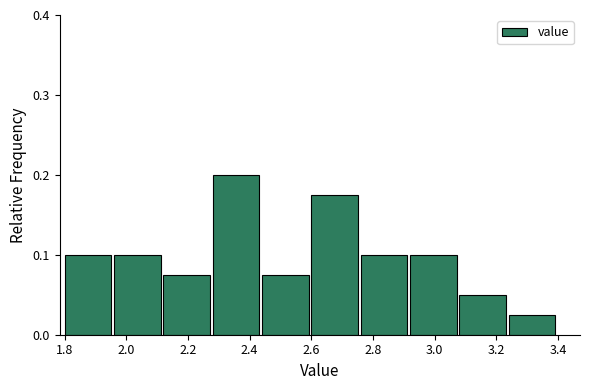

How tall is the bar that spans 2.60 to 2.76 on the x-axis? The values are not printed on the chart, so give them approximately, as read against the axis.

0.18